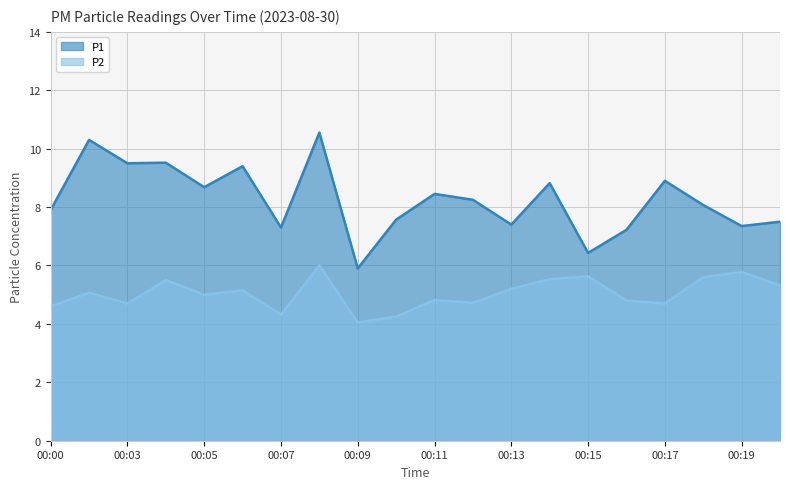

The value of P2 at 00:15 is 9.8. True or false?

False